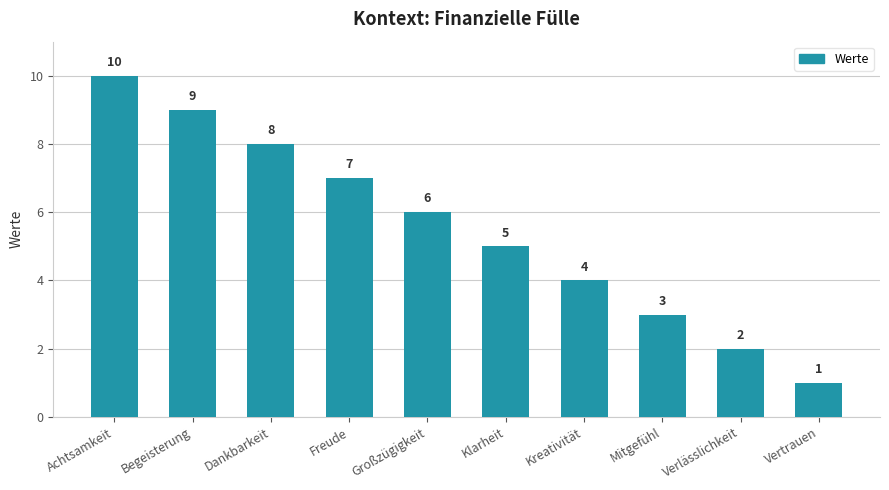

Between Mitgefühl and Begeisterung, which is larger?

Begeisterung